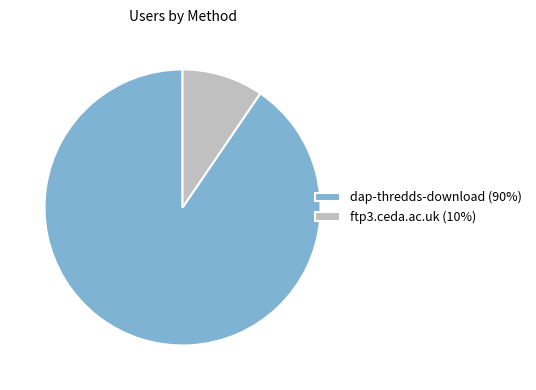

Is it true that ftp3.ceda.ac.uk is 1% of the pie?

False